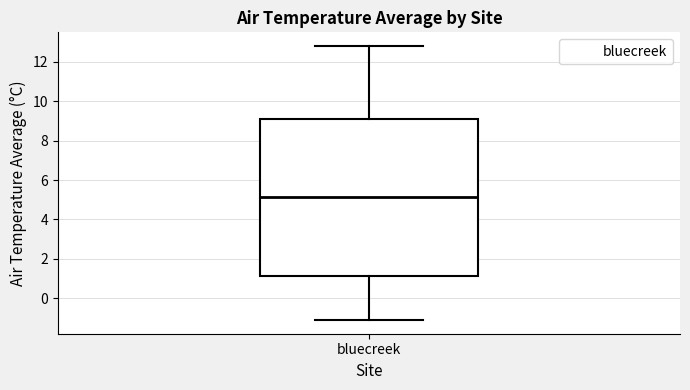

Transcribe this box plot: give where the median line is, the range the box spans, and where the two whiskers end, as read against the y-axis. The values are not printed on the chart, so give them approximately, as read against the axis.

median 5.2, box 1.2 to 9.0, whiskers -1.0 to 12.8